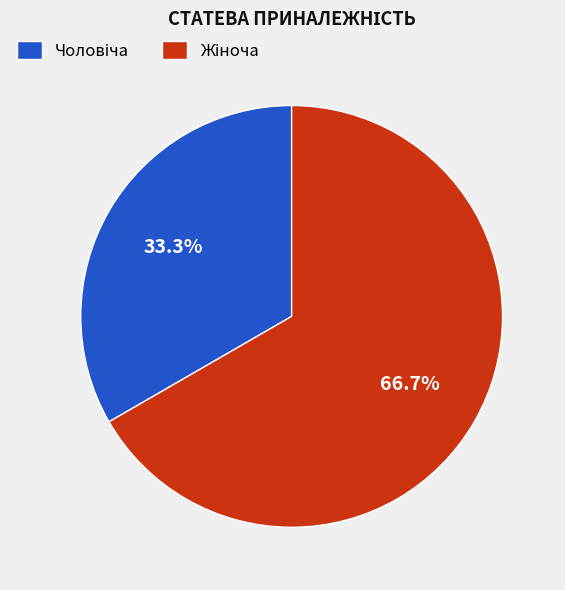

Is there any slice that represents more than half of the pie?

Yes